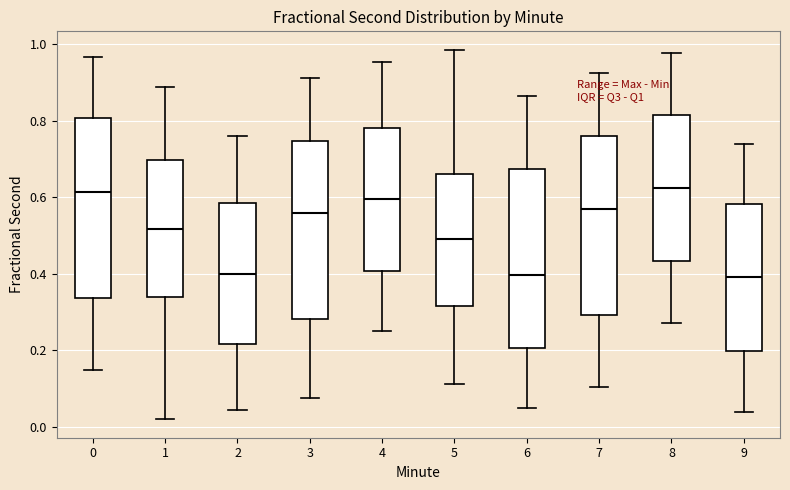

Reading left to right, read every box against the y-axis: the position of its median line, the range the box covers, and the ends of its whiskers. The values are not printed on the chart, so give them approximately, as read against the axis.

0: median 0.62, box 0.34 to 0.80, whiskers 0.14 to 0.96
1: median 0.52, box 0.34 to 0.70, whiskers 0.02 to 0.88
2: median 0.40, box 0.22 to 0.58, whiskers 0.04 to 0.76
3: median 0.56, box 0.28 to 0.74, whiskers 0.08 to 0.92
4: median 0.60, box 0.40 to 0.78, whiskers 0.24 to 0.96
5: median 0.48, box 0.32 to 0.66, whiskers 0.12 to 0.98
6: median 0.40, box 0.20 to 0.68, whiskers 0.04 to 0.86
7: median 0.56, box 0.30 to 0.76, whiskers 0.10 to 0.92
8: median 0.62, box 0.44 to 0.82, whiskers 0.28 to 0.98
9: median 0.40, box 0.20 to 0.58, whiskers 0.04 to 0.74